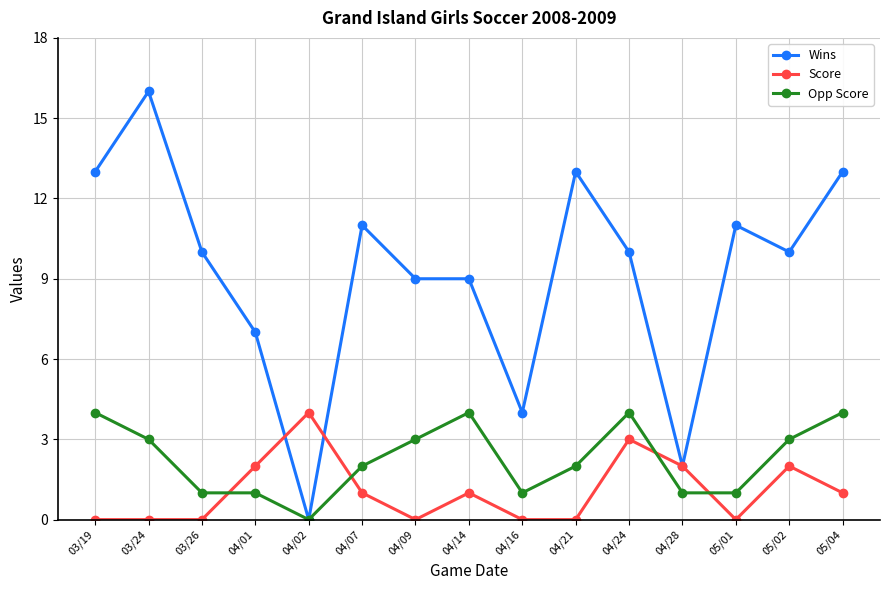

Which series changed the most between 04/28 and 05/01?

Wins